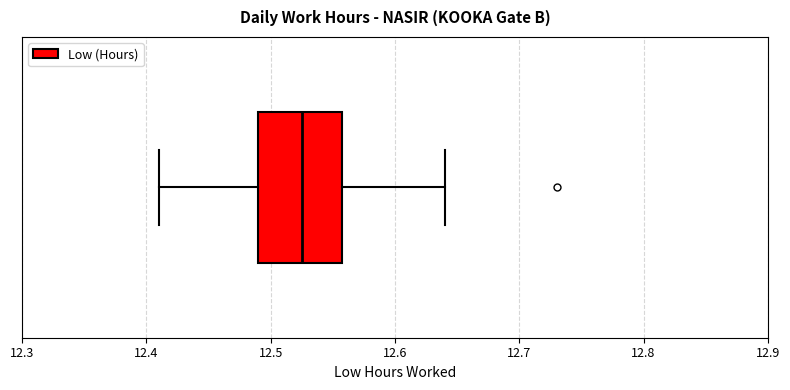

Where is the right edge of the box on the x-axis? The values are not printed on the chart, so give them approximately, as read against the axis.

12.56